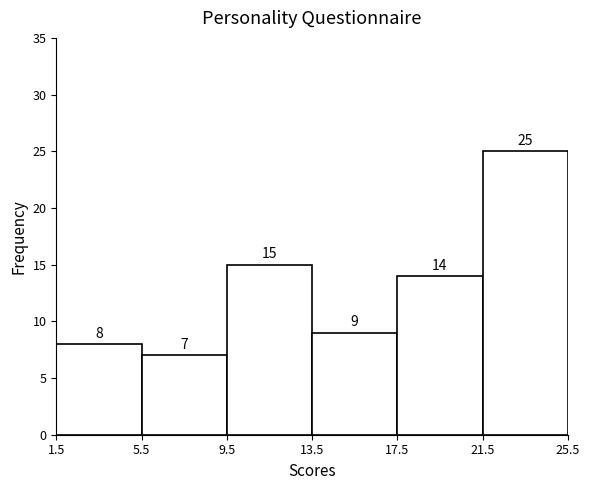

Reading left to right, transcribe this chart: for each bar, give the range it covers on the x-axis and its height.

1.5 to 5.5: 8
5.5 to 9.5: 7
9.5 to 13.5: 15
13.5 to 17.5: 9
17.5 to 21.5: 14
21.5 to 25.5: 25